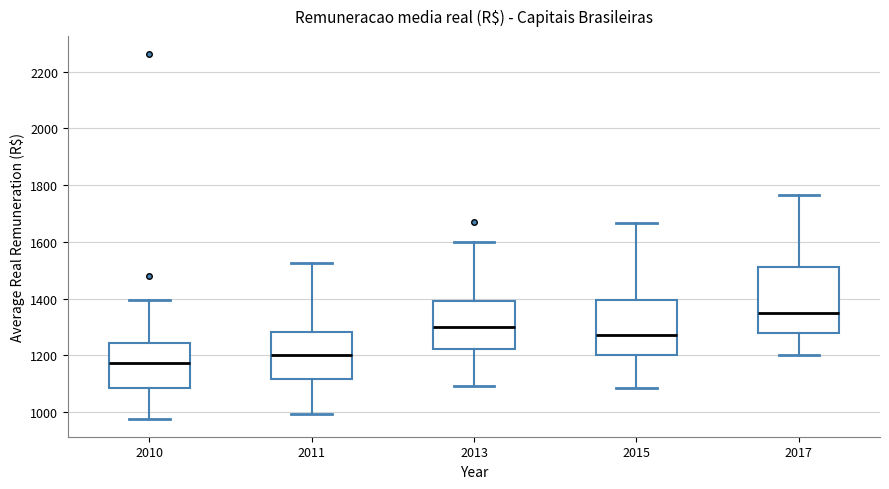

Reading left to right, transcribe this box plot: for each box, give where its median line is, the range the box spans, and where its two whiskers end, as read against the y-axis. The values are not printed on the chart, so give them approximately, as read against the axis.

2010: median 1180, box 1080 to 1240, whiskers 980 to 1400
2011: median 1200, box 1120 to 1280, whiskers 1000 to 1520
2013: median 1300, box 1220 to 1380, whiskers 1100 to 1600
2015: median 1280, box 1200 to 1400, whiskers 1080 to 1660
2017: median 1360, box 1280 to 1520, whiskers 1200 to 1760